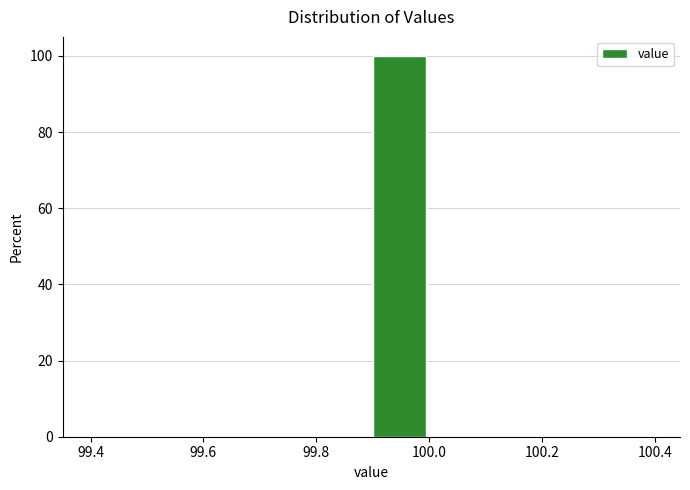

Reading left to right, transcribe this chart: for each bar, give the range it covers on the x-axis and its height. The values are not printed on the chart, so give them approximately, as read against the axis.

99.4 to 99.5: 0
99.5 to 99.6: 0
99.6 to 99.7: 0
99.7 to 99.8: 0
99.8 to 99.9: 0
99.9 to 100.0: 100
100.0 to 100.1: 0
100.1 to 100.2: 0
100.2 to 100.3: 0
100.3 to 100.4: 0